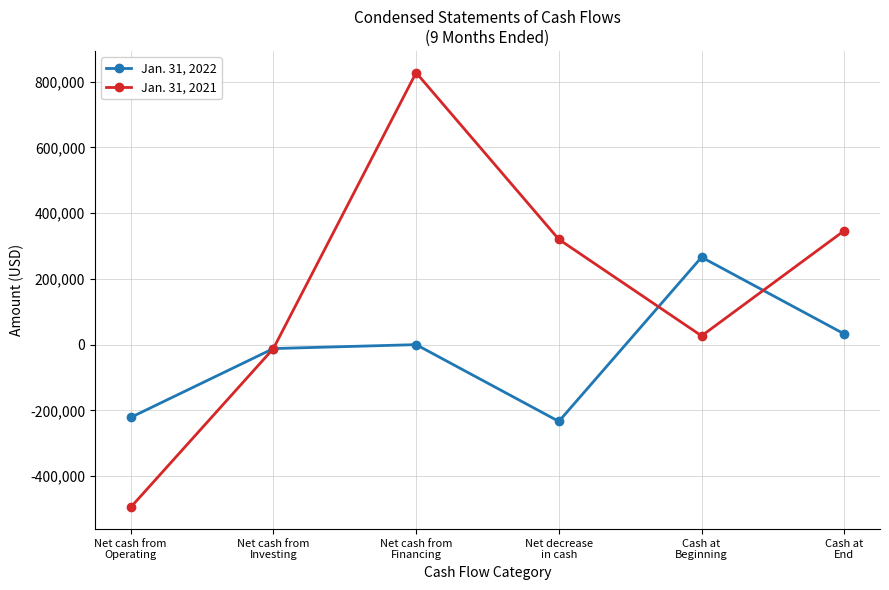

How many series are shown in this chart?

2